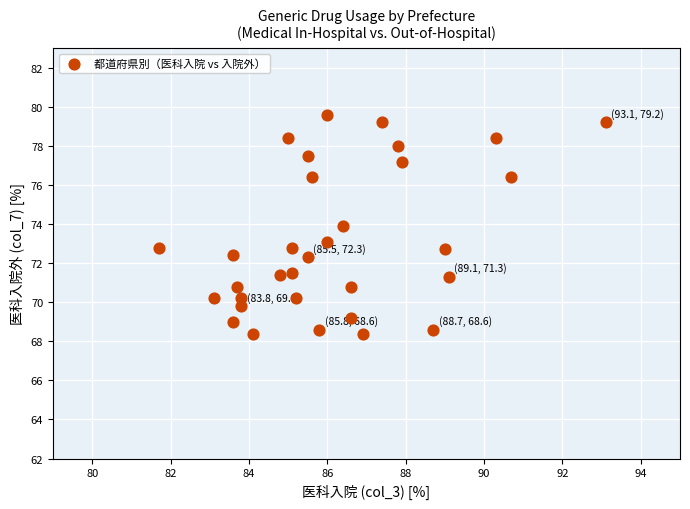

What is the range of Y values (max minus min)?

11.2